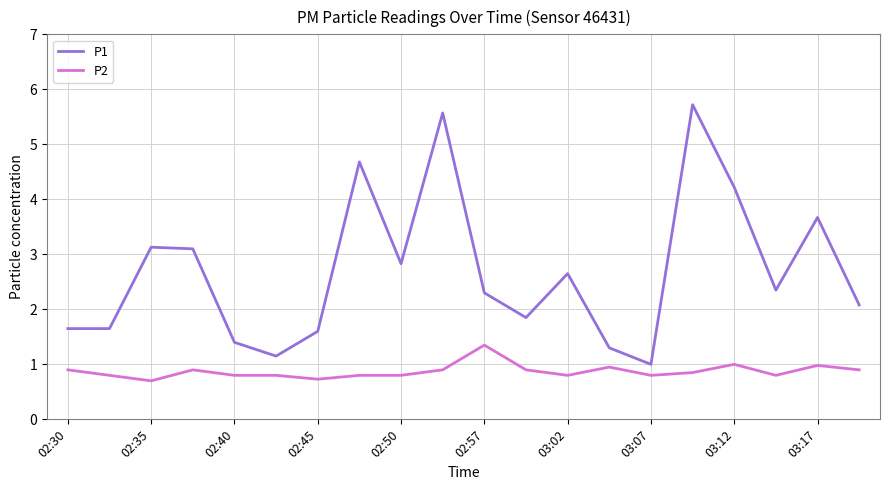

What is the minimum value for P1?

1.0